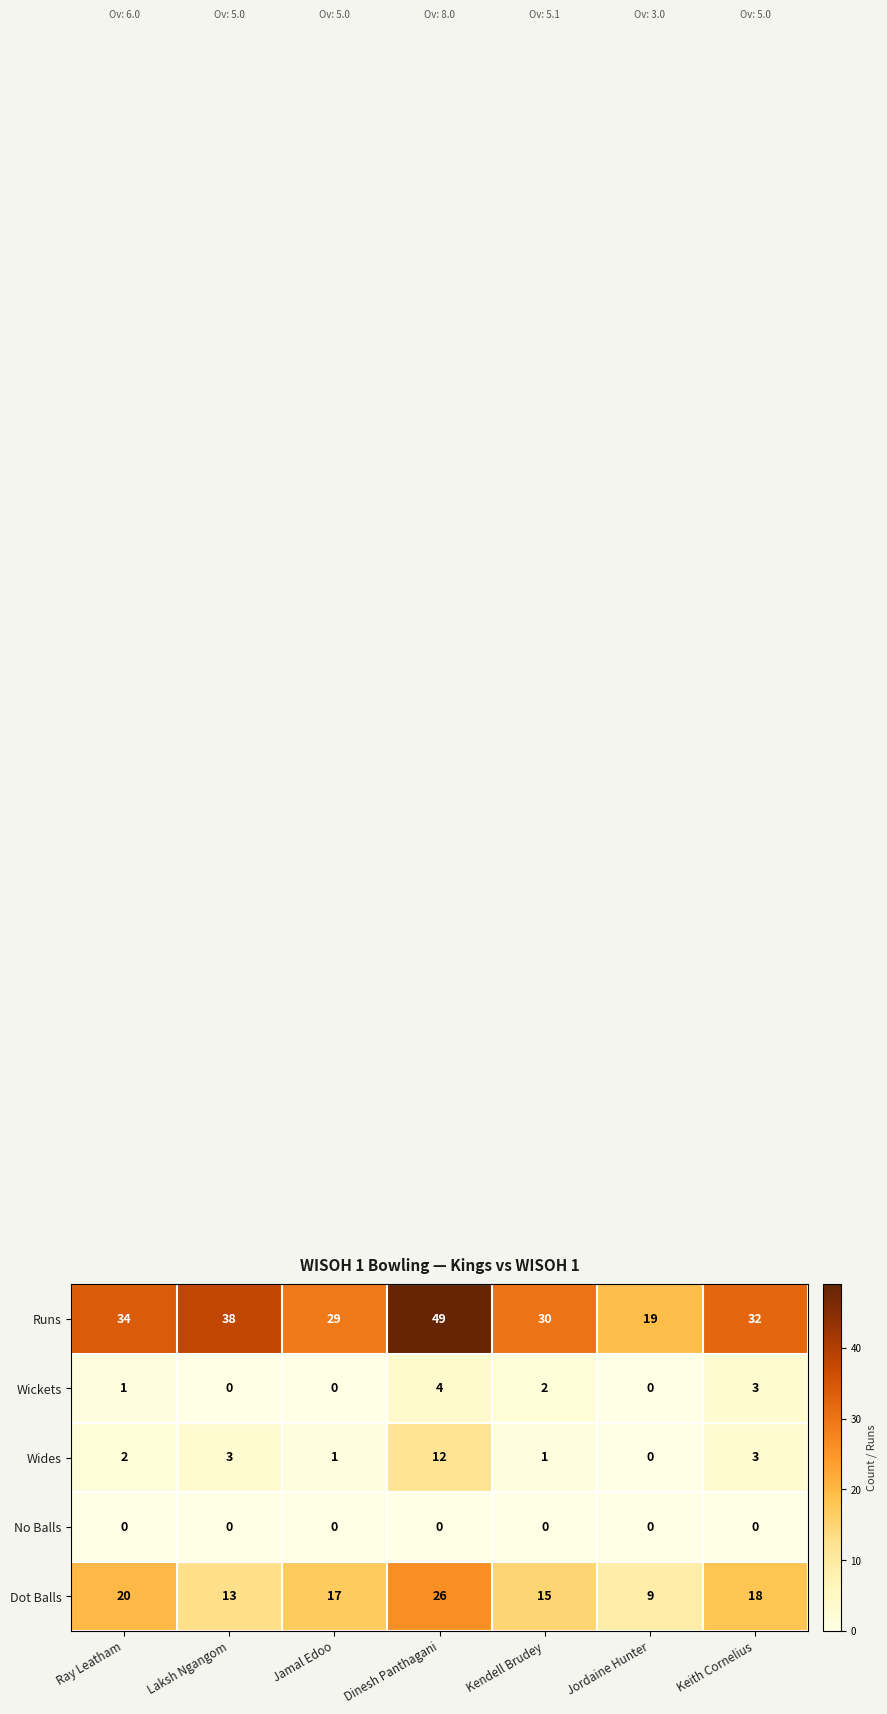

Is it true that Dot Balls equals 13 at Laksh Ngangom?

True